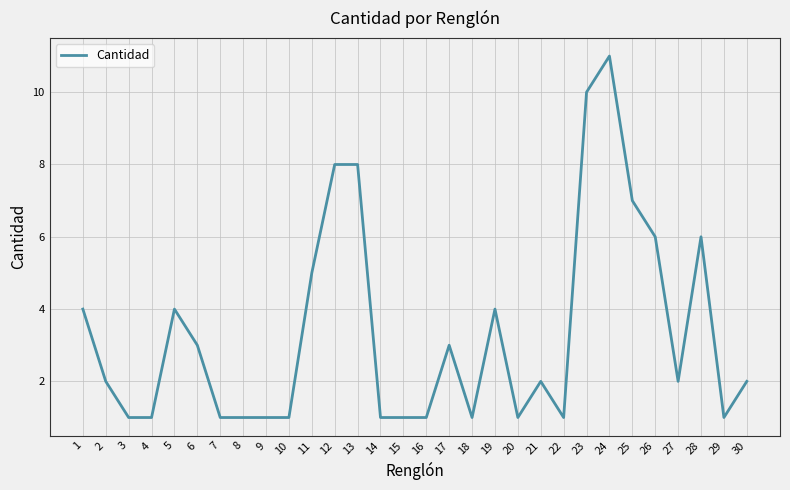

The value at 24 is 5. True or false?

False